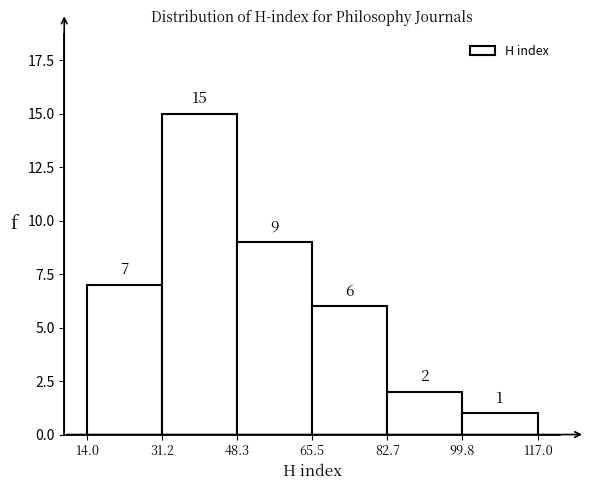

What is the height of the bar covering 65.5 to 82.7 on the x-axis?

6